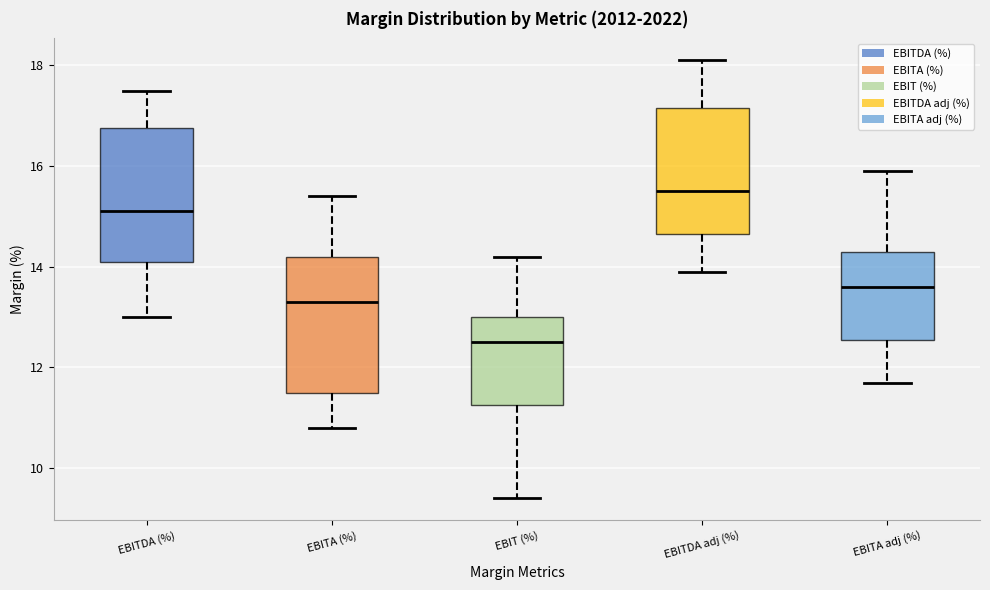

Reading left to right, read every box against the y-axis: the position of its median line, the range the box covers, and the ends of its whiskers. The values are not printed on the chart, so give them approximately, as read against the axis.

EBITDA (%): median 15.2, box 14.2 to 16.8, whiskers 13.0 to 17.6
EBITA (%): median 13.4, box 11.6 to 14.2, whiskers 10.8 to 15.4
EBIT (%): median 12.6, box 11.2 to 13.0, whiskers 9.4 to 14.2
EBITDA adj (%): median 15.6, box 14.6 to 17.2, whiskers 14.0 to 18.2
EBITA adj (%): median 13.6, box 12.6 to 14.4, whiskers 11.8 to 16.0